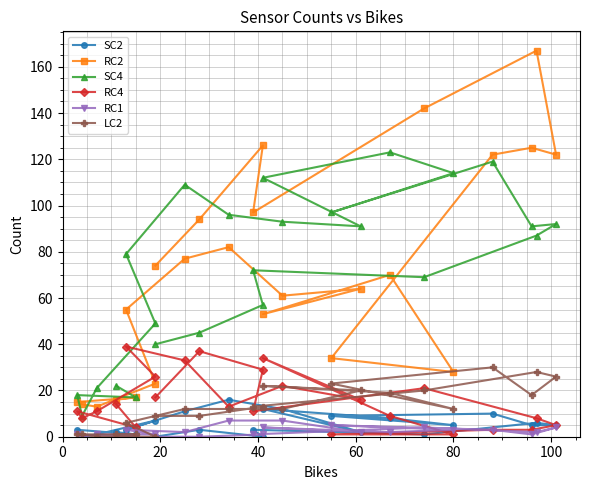

True or false: RC2 and RC4 intersect in this chart.

True